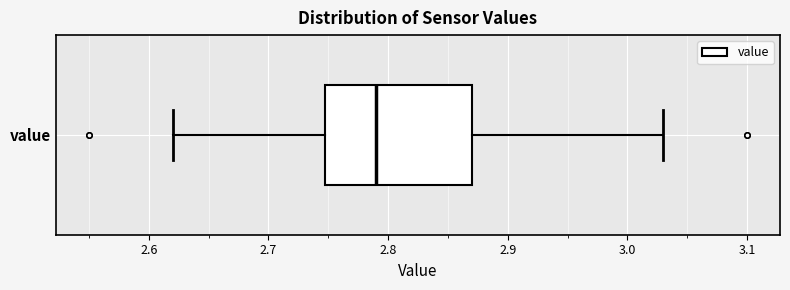

Where is the left edge of the box for value on the x-axis? The values are not printed on the chart, so give them approximately, as read against the axis.

2.75